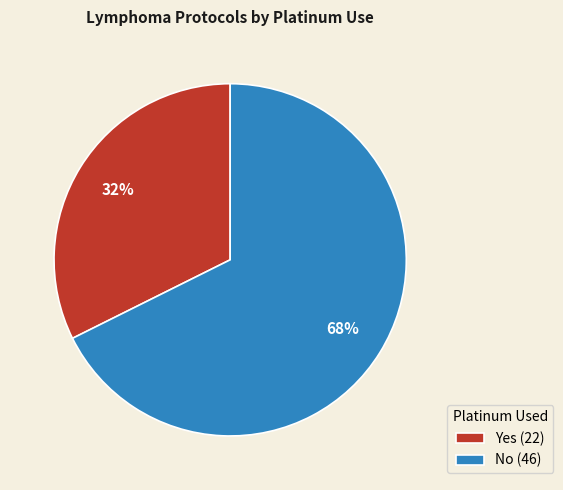

Rank the categories by value from lowest to highest.

Yes, No